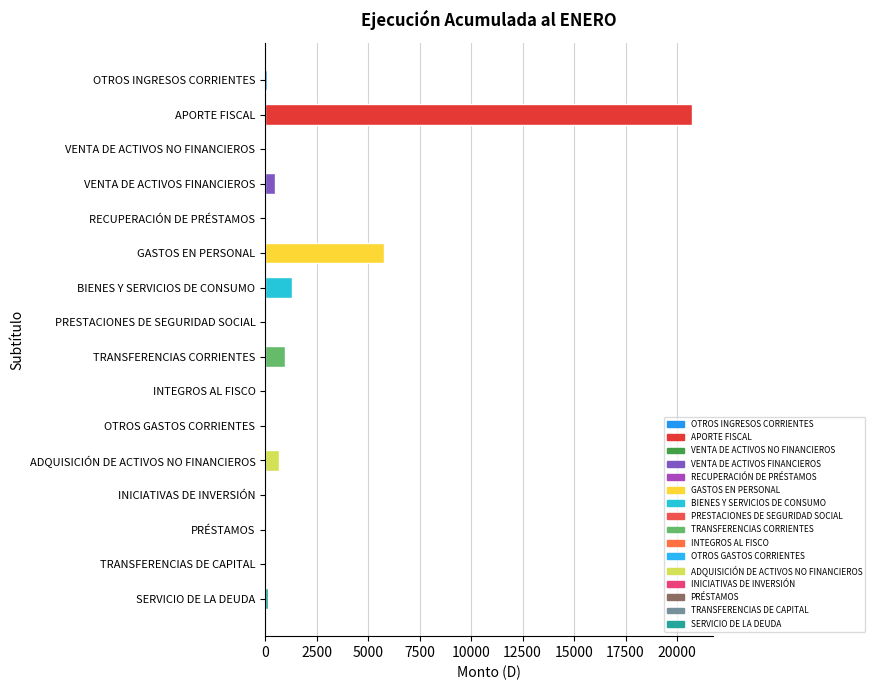

Where is the data nearest to the value 10353?

GASTOS EN PERSONAL